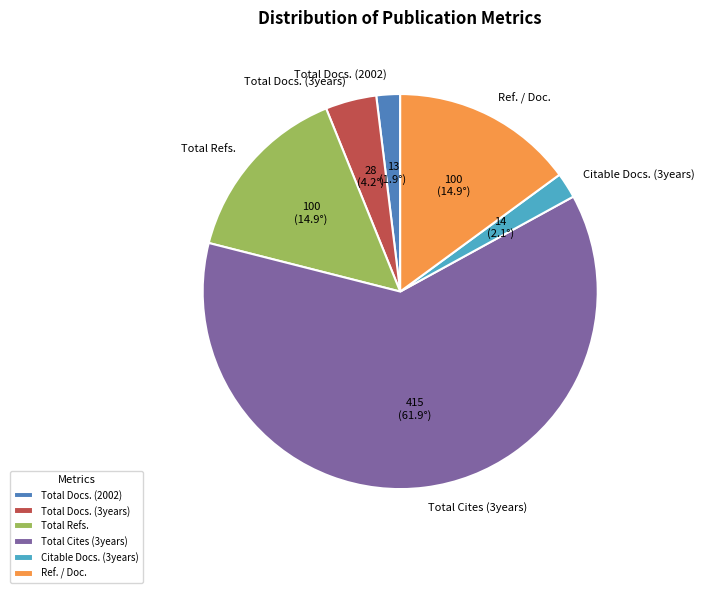

Which category has the biggest portion of the pie?

Total Cites (3years)